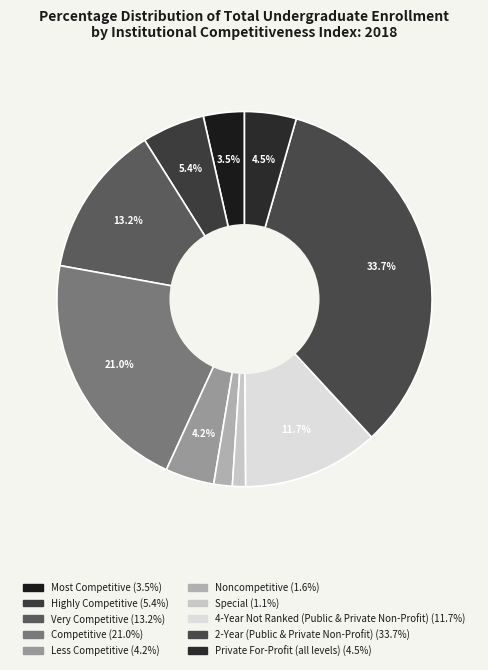

To the nearest percent, what percentage of the pie is 2-Year (Public & Private Non-Profit)?

34%